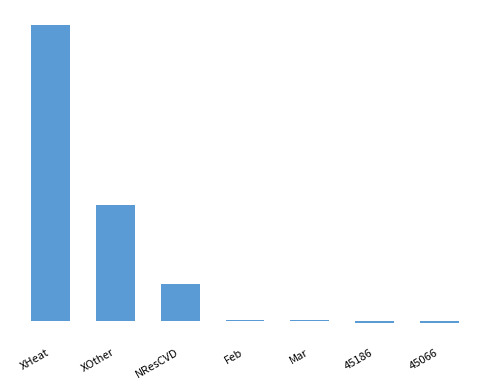

What is the difference between the second highest and minimum values?

5667.6